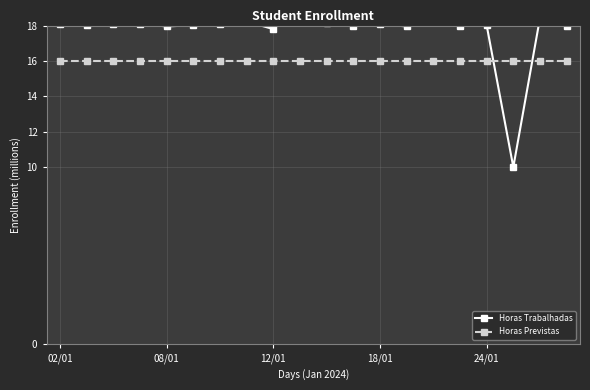

What is the value of the Horas Previstas point at the 9th from the left?

16.0